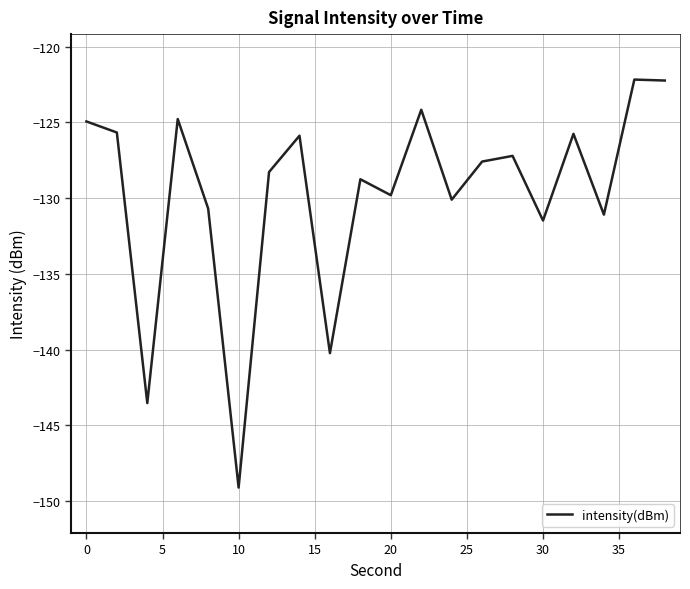

What is the minimum value shown in the chart?

-149.1